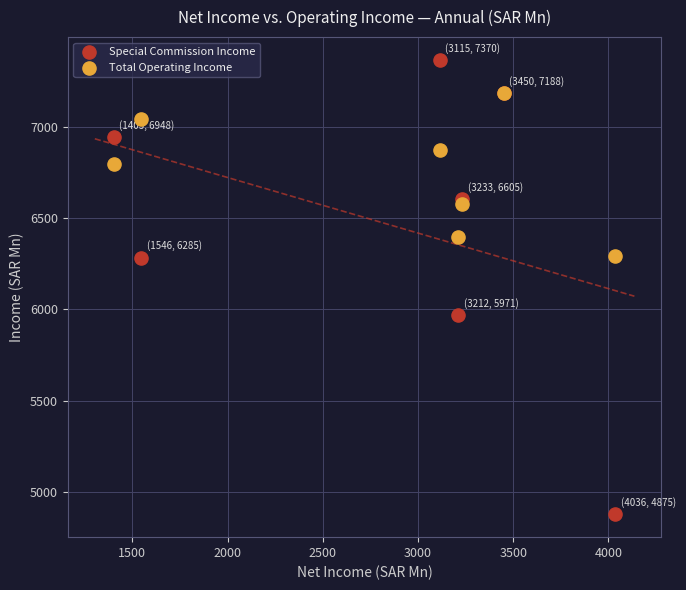

Which series contains the highest Y value?

Special Commission Income